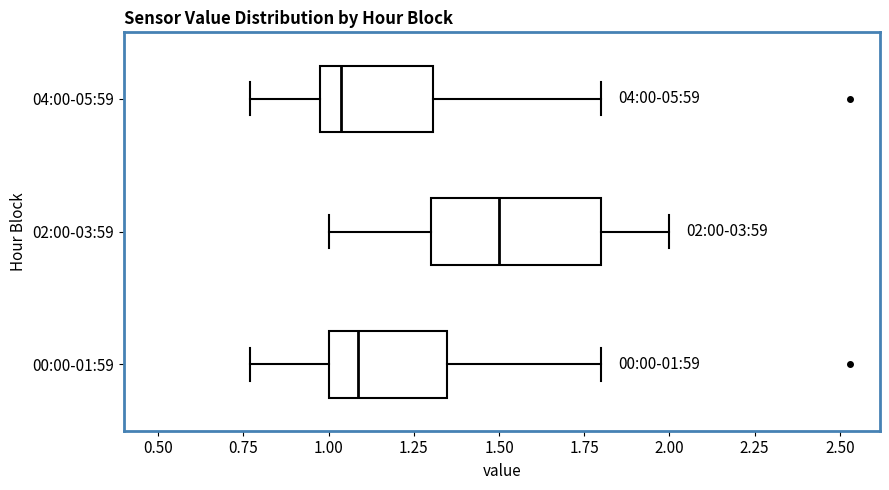

Which box is the widest, from its left edge to its right edge?

02:00-03:59